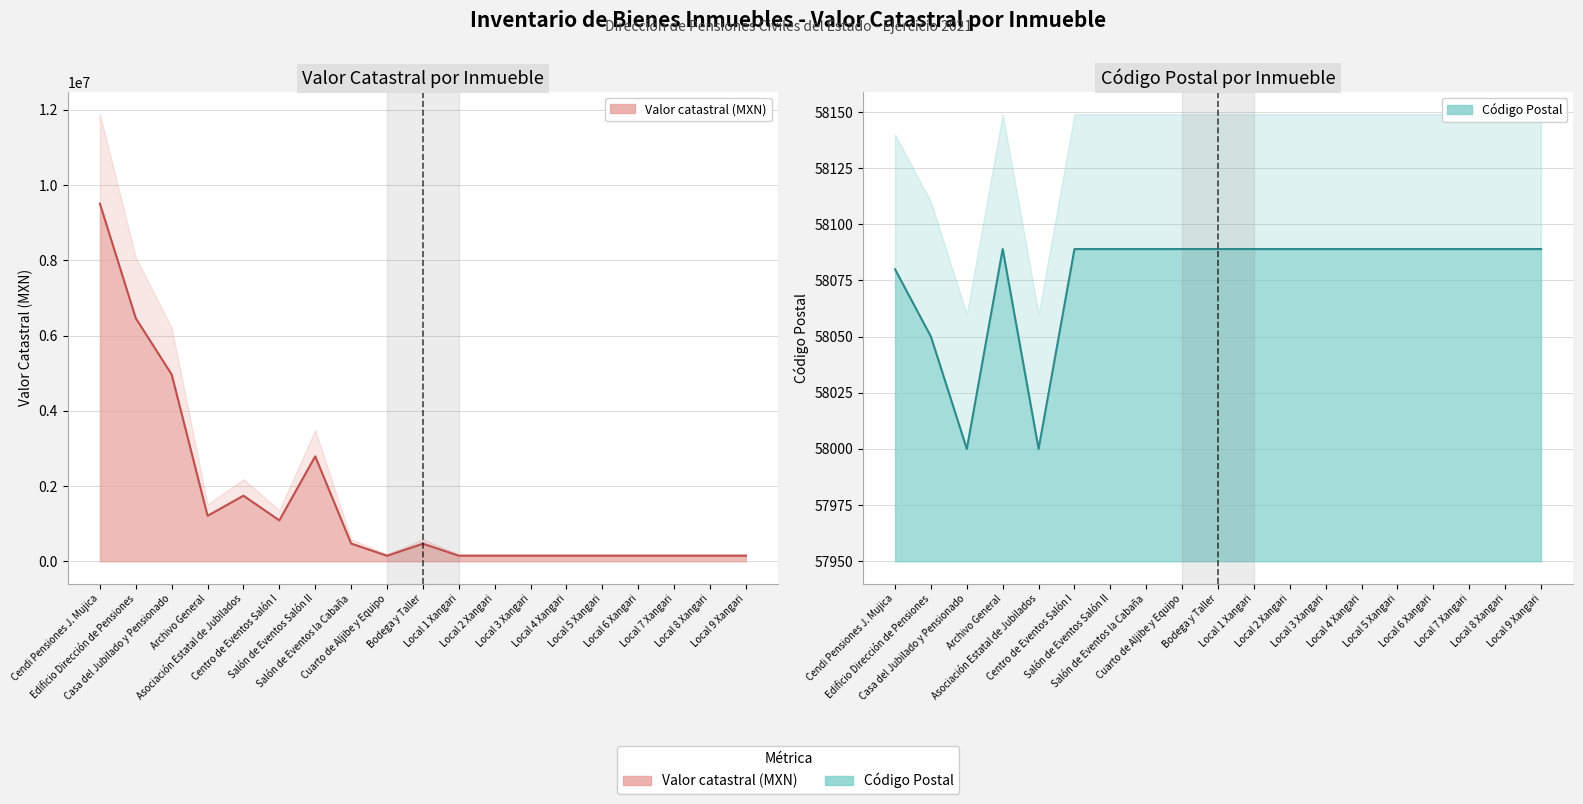

How many lines are shown in the chart?

2